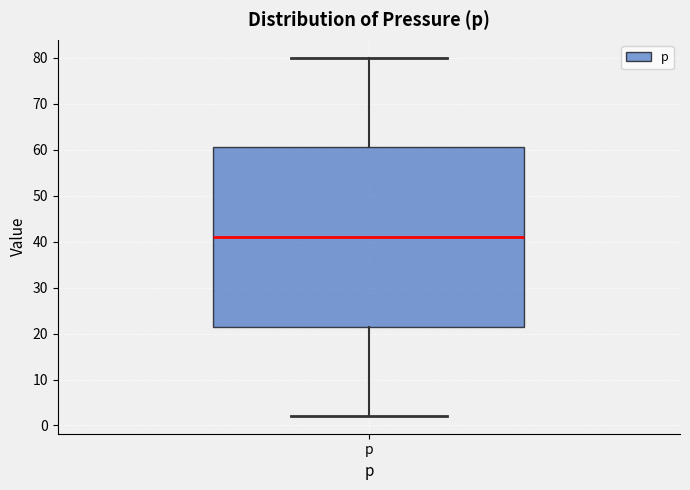

Read this box plot against the y-axis: the position of the median line, the range covered by the box, and the ends of both whiskers. The values are not printed on the chart, so give them approximately, as read against the axis.

median 41, box 21 to 61, whiskers 2 to 80